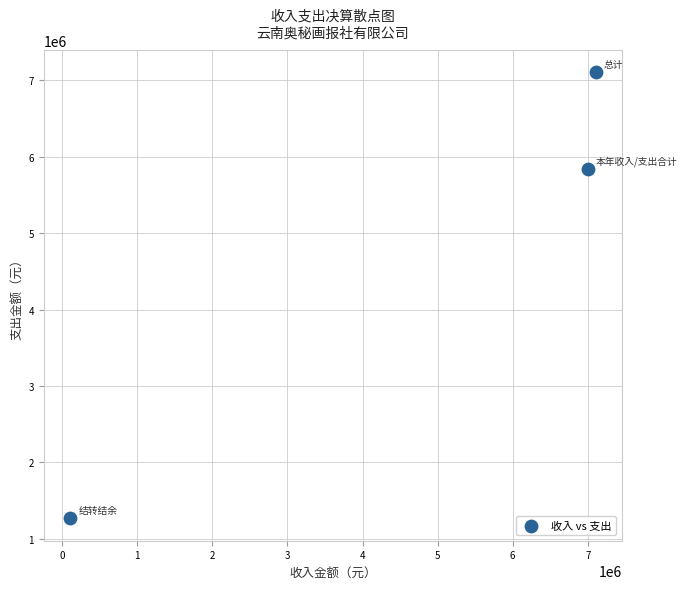

What is the range of X values (max minus min)?

7000000.0